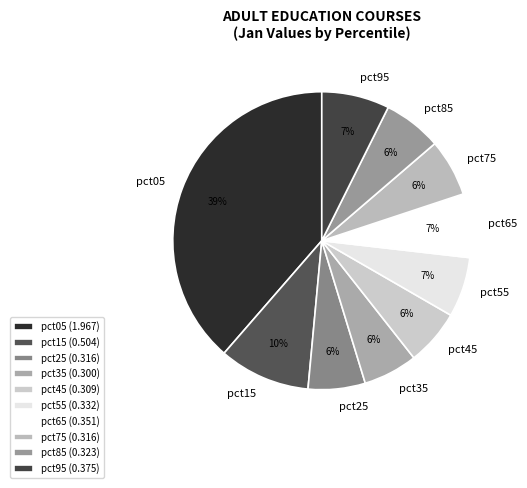

Combined, do pct55 and pct35 account for over 50%?

No